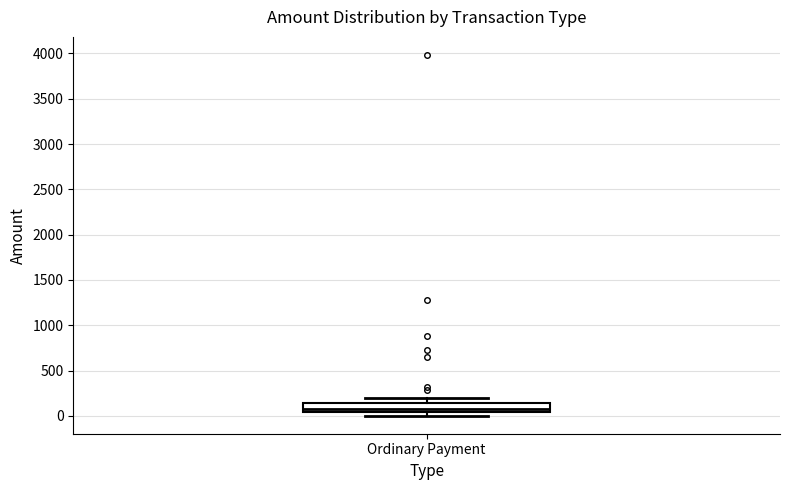

Read this box plot against the y-axis: the position of the median line, the range covered by the box, and the ends of both whiskers. The values are not printed on the chart, so give them approximately, as read against the axis.

median 100, box 50 to 150, whiskers 0 to 200